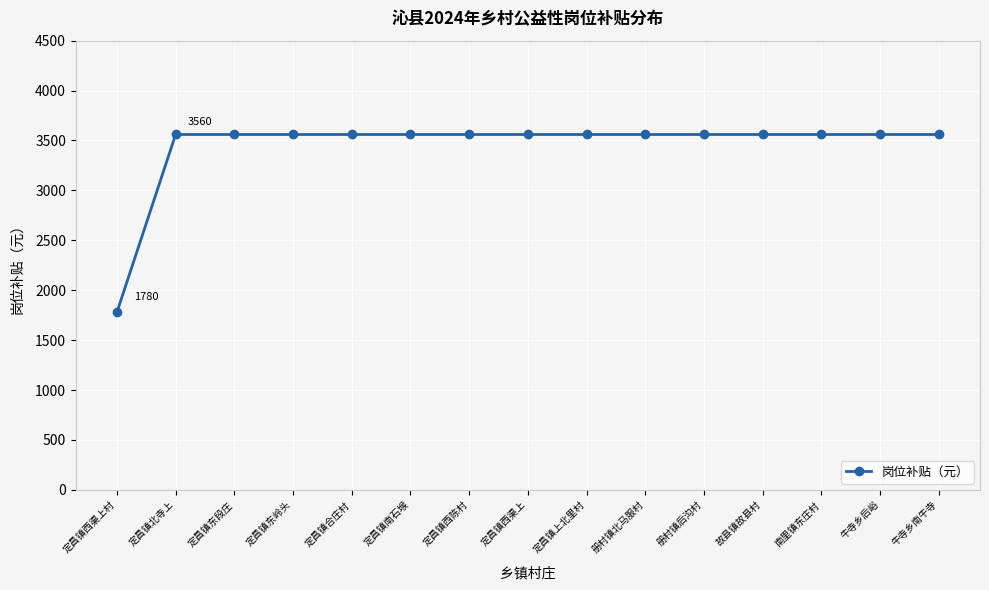

Which category has the lowest value across all series?

定昌镇西渠上村